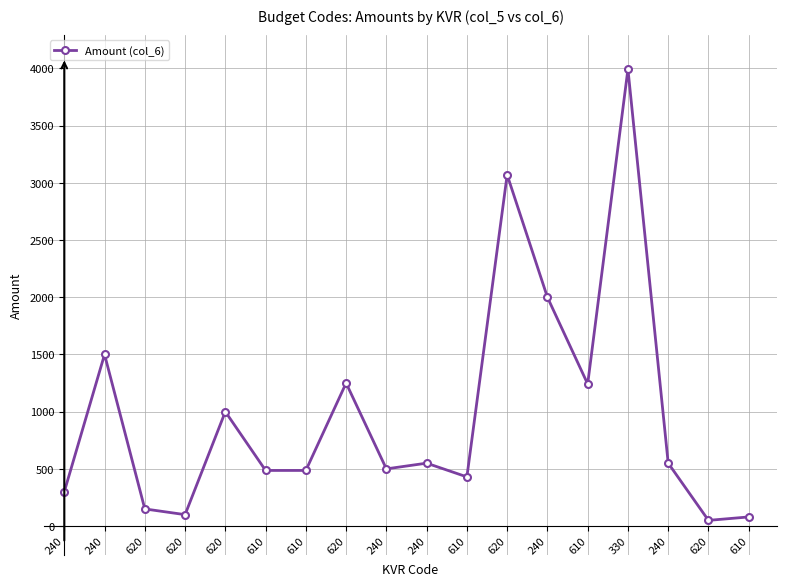

How many points are lower than both their immediate neighbors (excluding endpoints)?

5